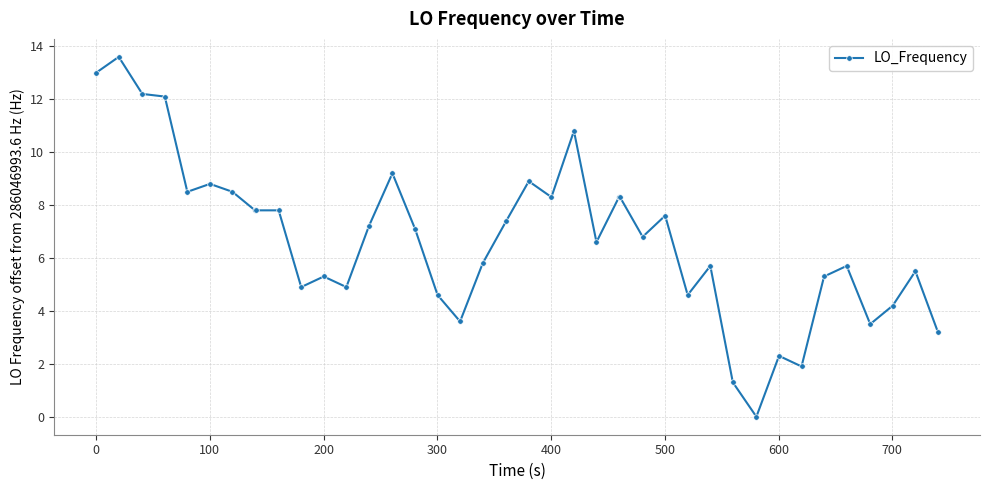

True or false: the data has more than 0 interior local peaks.

True